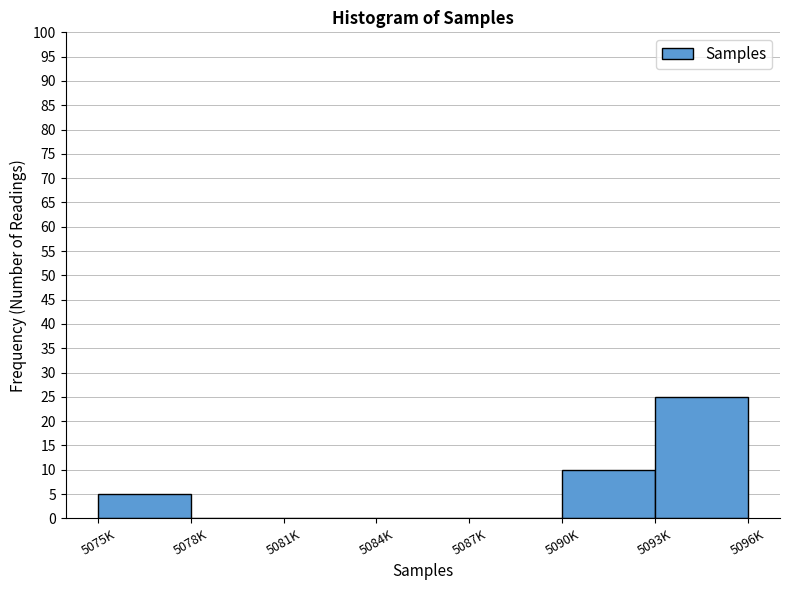

Reading right to left, what are all the values shown in this chart?

5093K=25	5090K=10	5087K=0	5084K=0	5081K=0	5078K=0	5075K=5